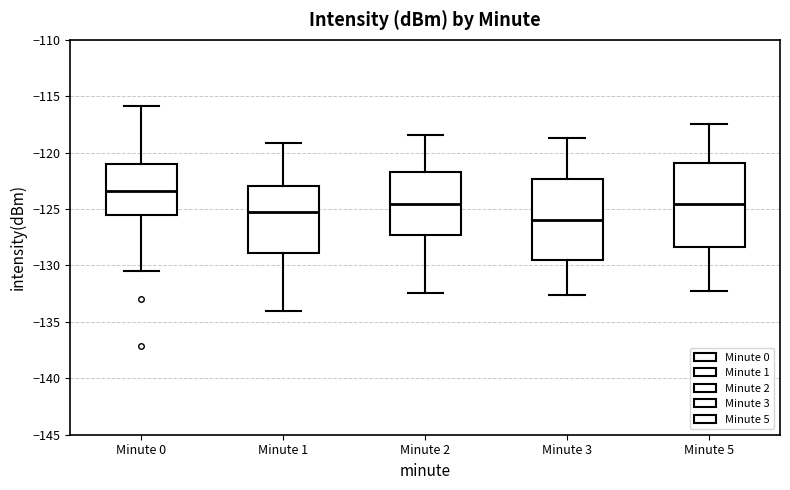

Reading left to right, read every box against the y-axis: the position of its median line, the range the box covers, and the ends of its whiskers. The values are not printed on the chart, so give them approximately, as read against the axis.

Minute 0: median -123.5, box -125.5 to -121.0, whiskers -130.5 to -116.0
Minute 1: median -125.0, box -129.0 to -123.0, whiskers -134.0 to -119.0
Minute 2: median -124.5, box -127.5 to -121.5, whiskers -132.5 to -118.5
Minute 3: median -126.0, box -129.5 to -122.5, whiskers -132.5 to -118.5
Minute 5: median -124.5, box -128.5 to -121.0, whiskers -132.5 to -117.5